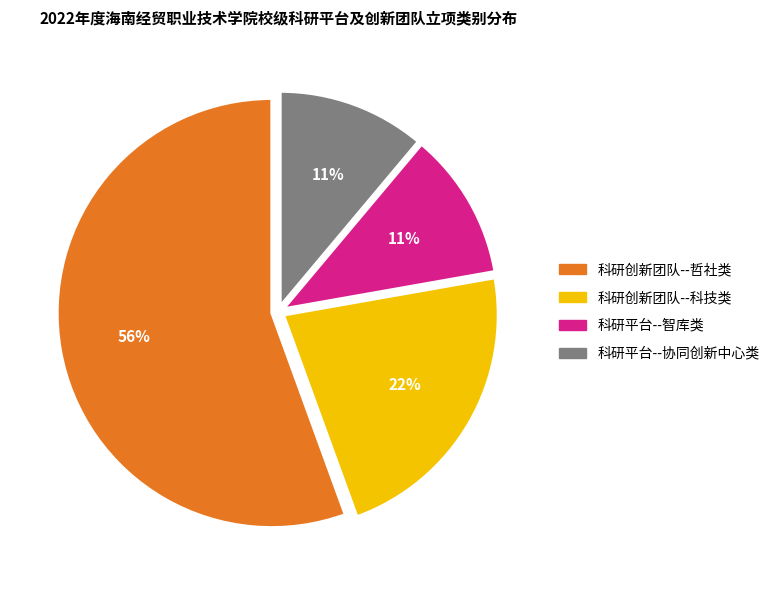

To the nearest percent, what is the difference between the 科研平台--智库类 and 科研创新团队--科技类 slice percentages?

11%